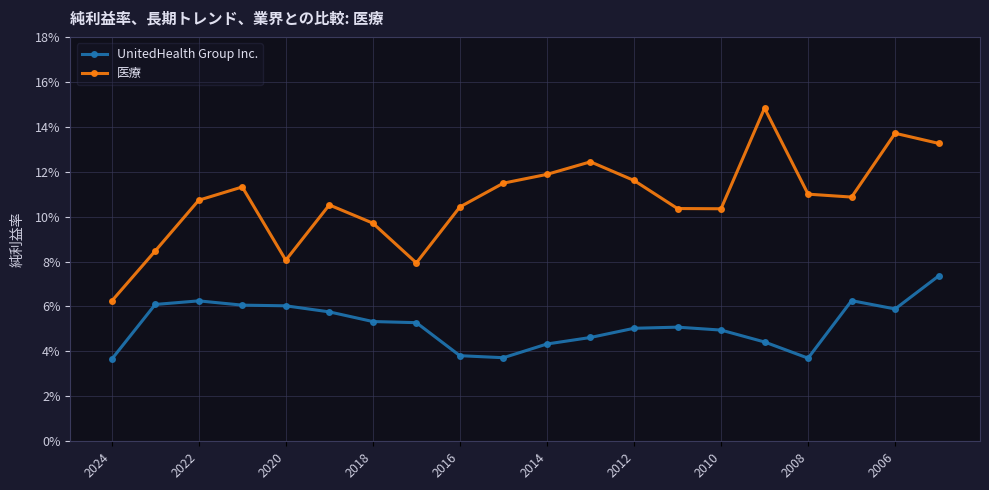

At how many categories does at least one series exceed 0?

20